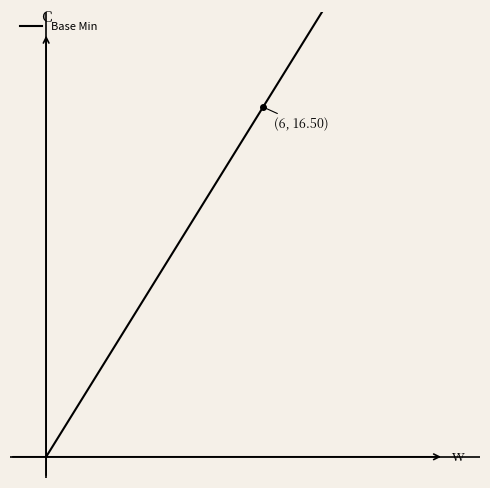

The value at 2 is 6.9. True or false?

False